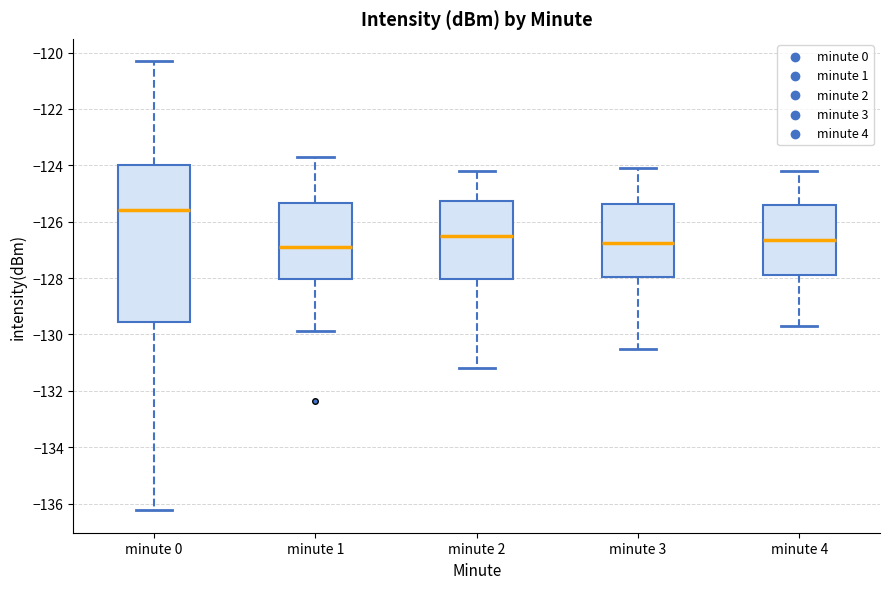

Reading left to right, transcribe this box plot: for each box, give where its median line is, the range the box spans, and where its two whiskers end, as read against the y-axis. The values are not printed on the chart, so give them approximately, as read against the axis.

minute 0: median -125.6, box -129.6 to -124.0, whiskers -136.2 to -120.4
minute 1: median -126.8, box -128.0 to -125.4, whiskers -129.8 to -123.8
minute 2: median -126.4, box -128.0 to -125.2, whiskers -131.2 to -124.2
minute 3: median -126.8, box -128.0 to -125.4, whiskers -130.4 to -124.0
minute 4: median -126.6, box -127.8 to -125.4, whiskers -129.6 to -124.2